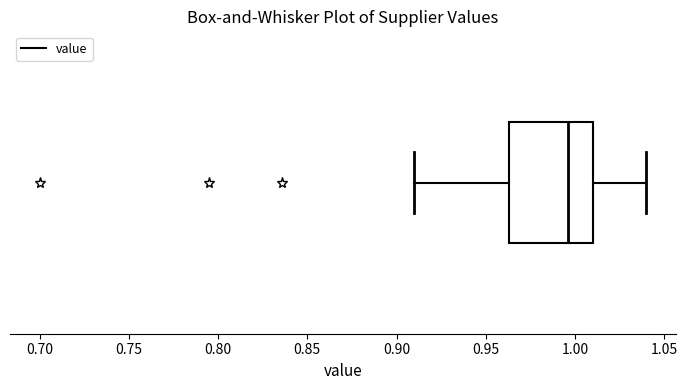

Where does the median line of the box sit on the x-axis? The values are not printed on the chart, so give them approximately, as read against the axis.

0.995